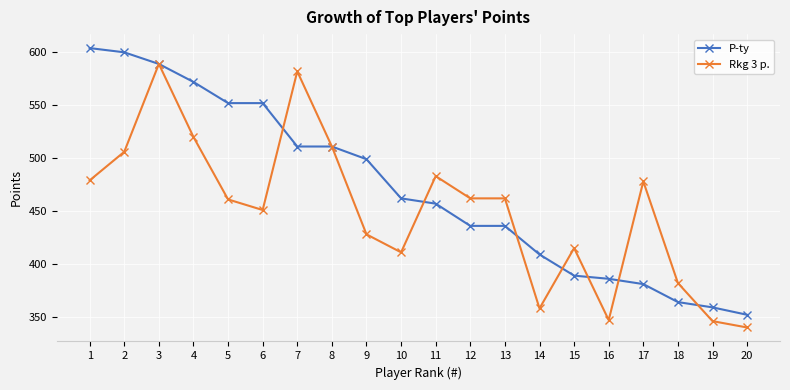

At 9, list the series in order from smallest to largest.

Rkg 3 p., P-ty